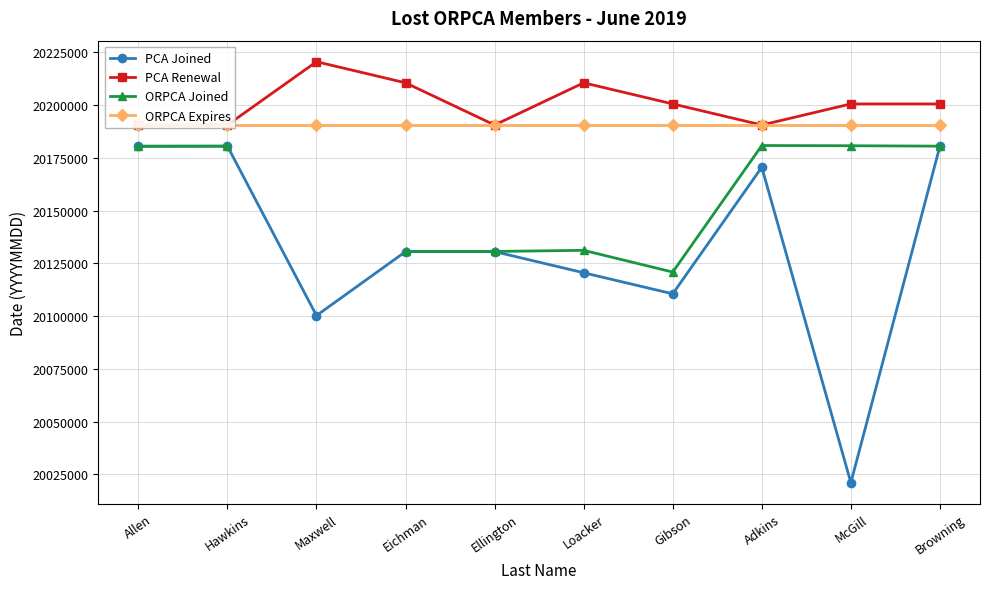

At which category is the sum across all series the highest?

Browning